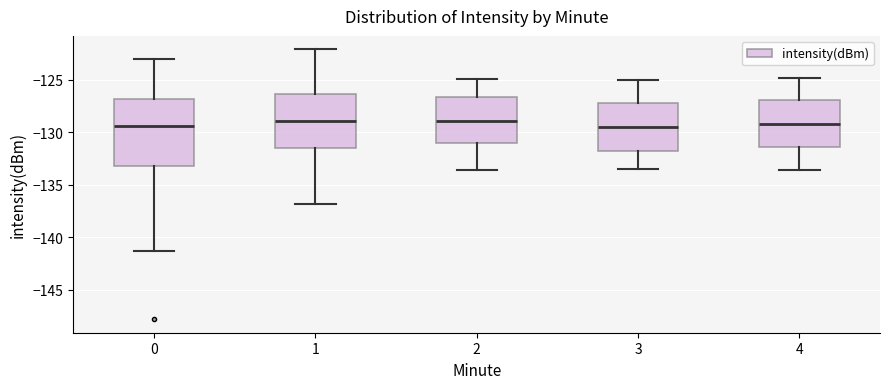

Reading left to right, transcribe this box plot: for each box, give where its median line is, the range the box spans, and where its two whiskers end, as read against the y-axis. The values are not printed on the chart, so give them approximately, as read against the axis.

0: median -129.5, box -133.0 to -127.0, whiskers -141.5 to -123.0
1: median -129.0, box -131.5 to -126.5, whiskers -137.0 to -122.0
2: median -129.0, box -131.0 to -126.5, whiskers -133.5 to -125.0
3: median -129.5, box -131.5 to -127.0, whiskers -133.5 to -125.0
4: median -129.0, box -131.5 to -127.0, whiskers -133.5 to -125.0